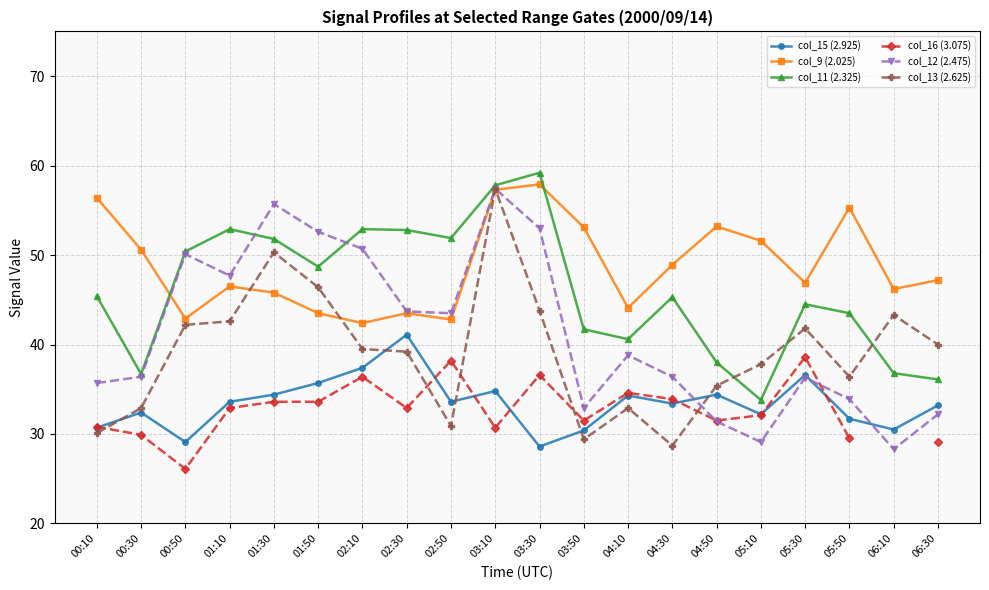

Which series changed the most between 03:30 and 04:30?

col_12 (2.475)